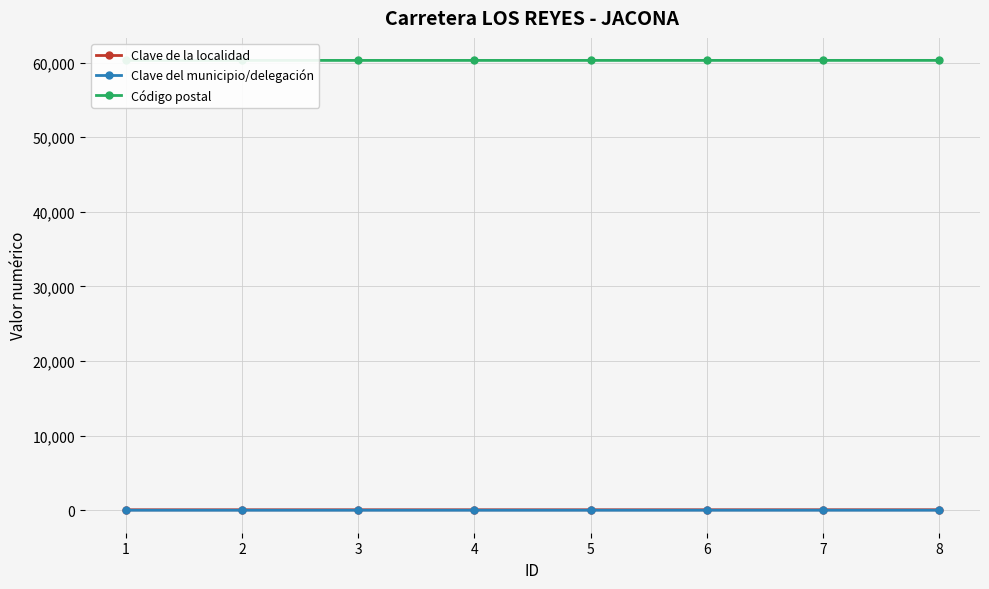

The value of Clave del municipio/delegación at 4 is 16. True or false?

True